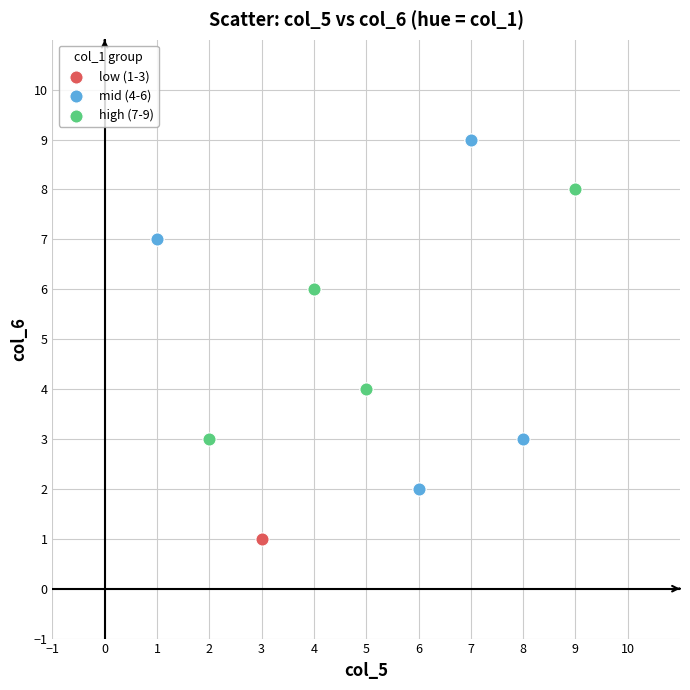

Which series has the largest Y range (max minus min)?

mid (4-6)